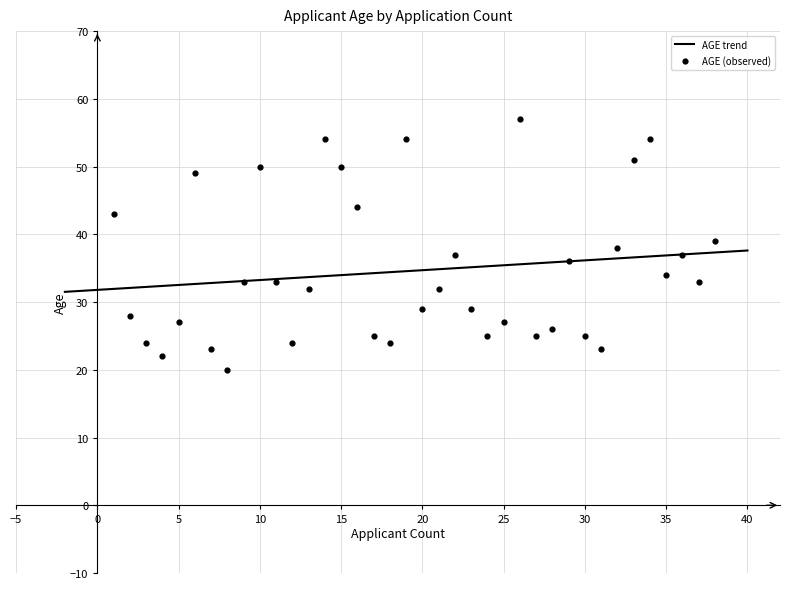

What is the change in value from 21 to 37?

+1